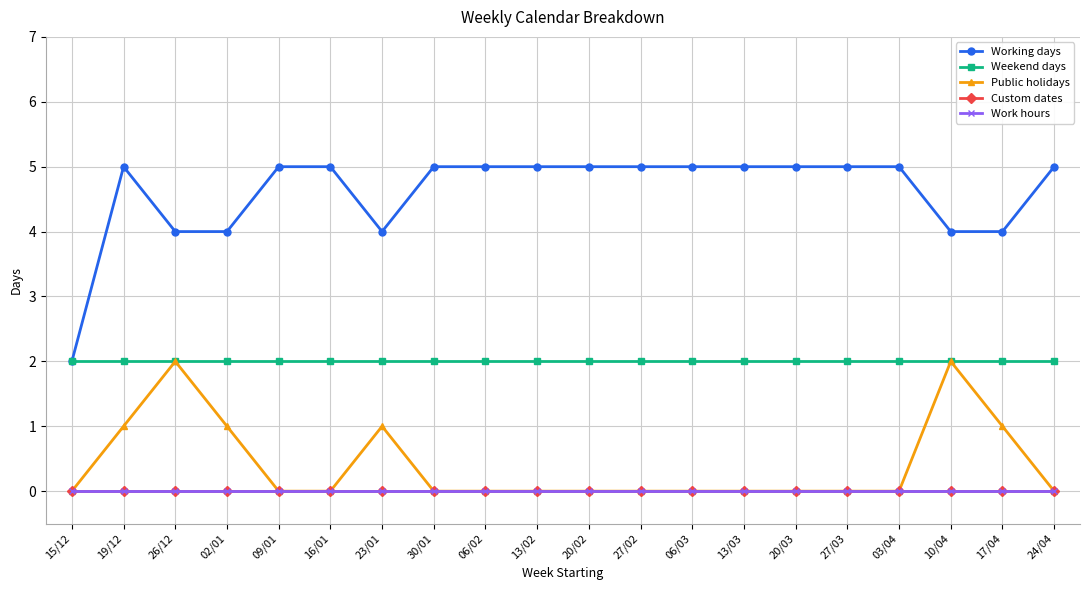

True or false: Work hours and Weekend days cross at least once.

False